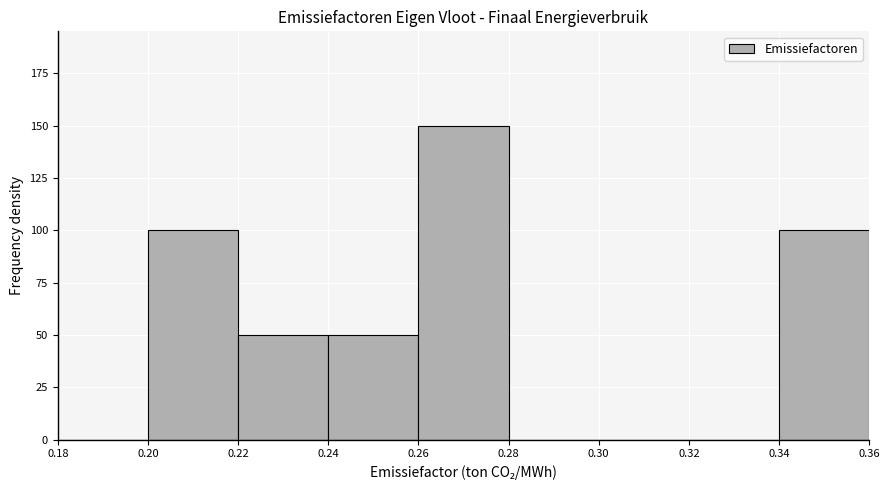

Over which range of the x-axis is the bar tallest?

0.26 to 0.28